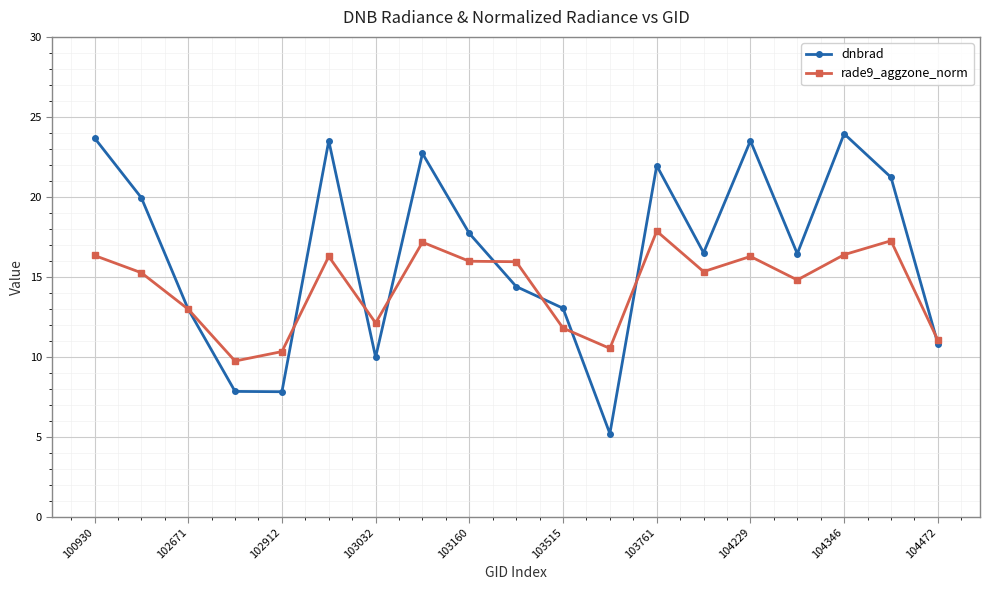

Rank the series by their average value, from highest to lowest.

dnbrad, rade9_aggzone_norm